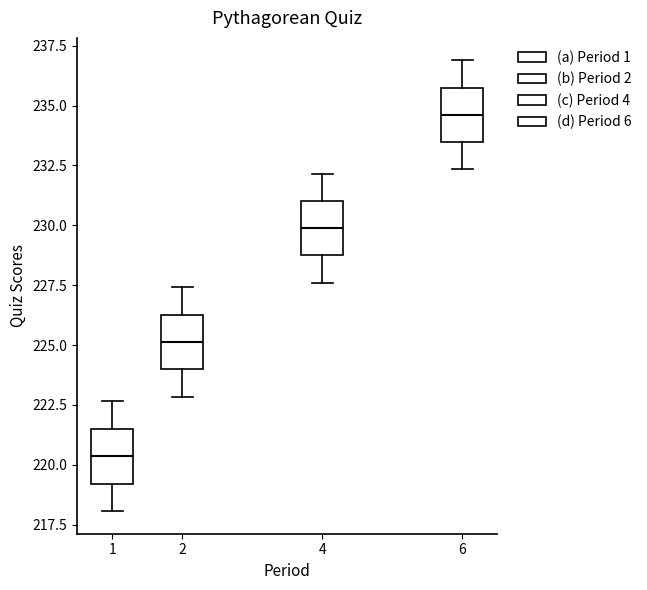

Reading left to right, read every box against the y-axis: the position of its median line, the range the box covers, and the ends of its whiskers. The values are not printed on the chart, so give them approximately, as read against the axis.

1: median 220.5, box 219.0 to 221.5, whiskers 218.0 to 222.5
2: median 225.0, box 224.0 to 226.5, whiskers 223.0 to 227.5
4: median 230.0, box 228.5 to 231.0, whiskers 227.5 to 232.0
6: median 234.5, box 233.5 to 236.0, whiskers 232.5 to 237.0